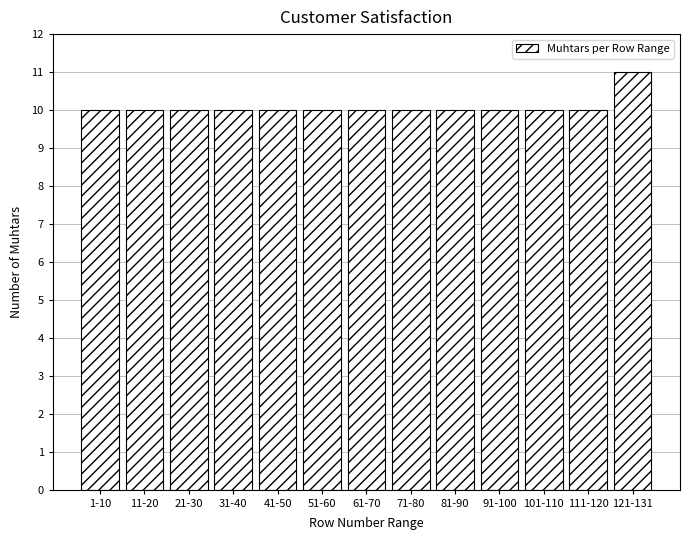

Reading left to right, transcribe all the data shown in this chart.

10	10	10	10	10	10	10	10	10	10	10	10	11